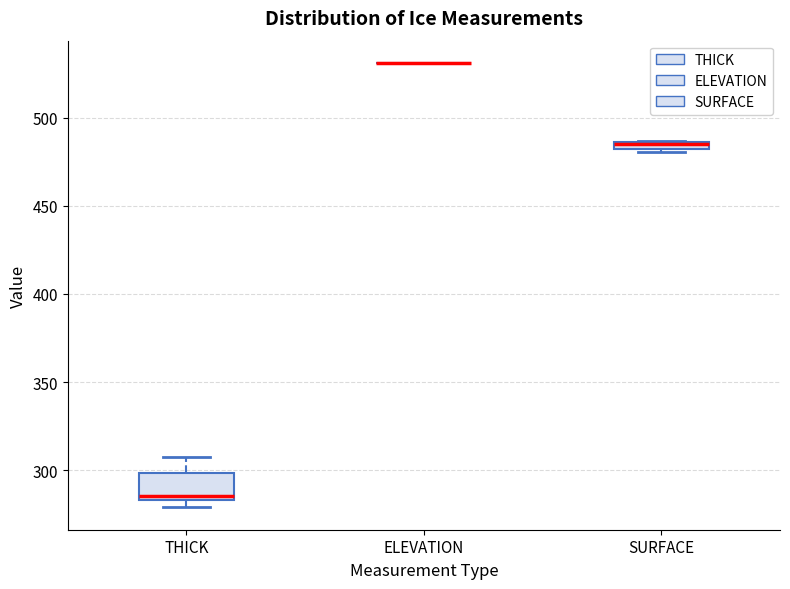

Comparing the boxes themselves (not the whiskers), which one is the tallest?

THICK